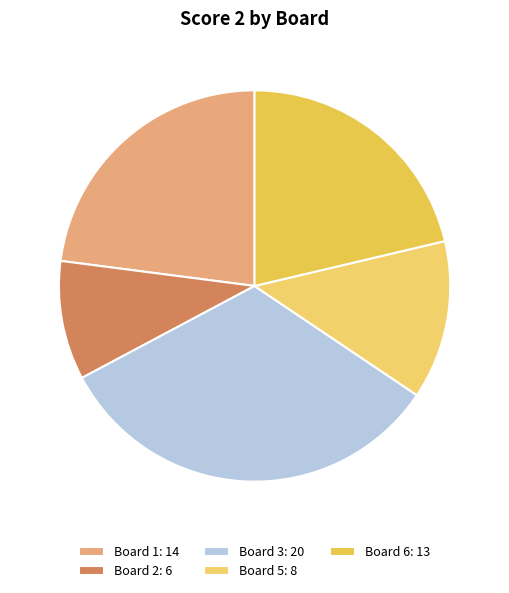

Count the number of slices in the pie.

5